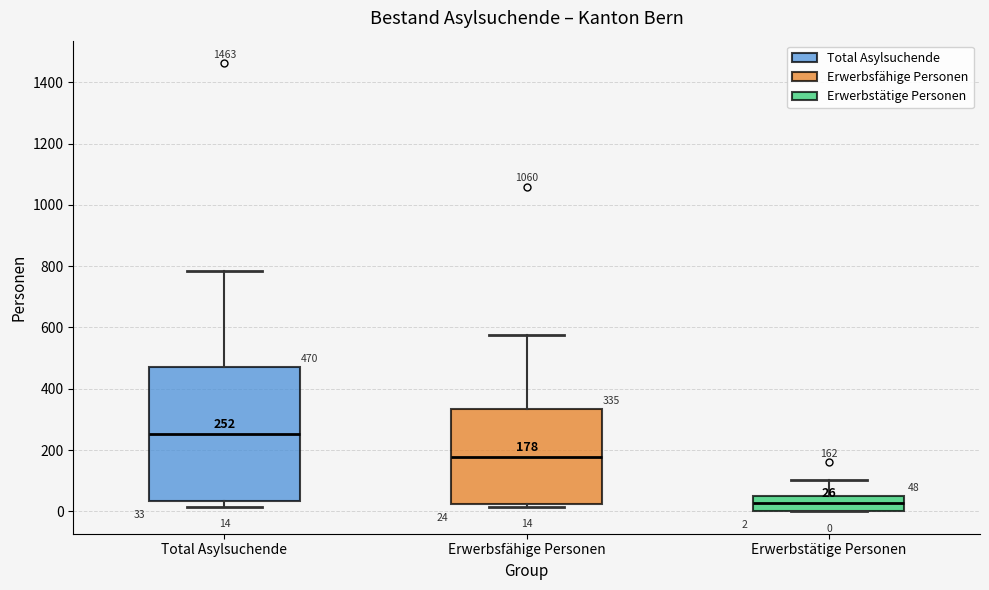

Which box has the highest median line?

Total Asylsuchende